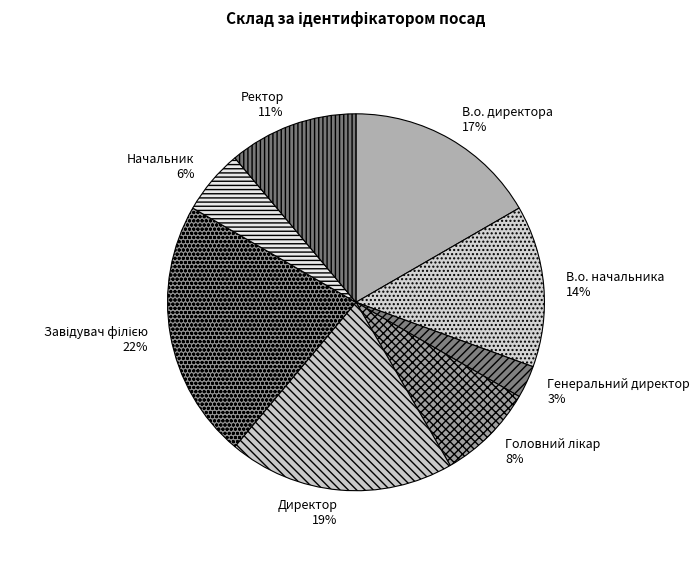

To the nearest percent, what portion does В.о. директора represent?

17%